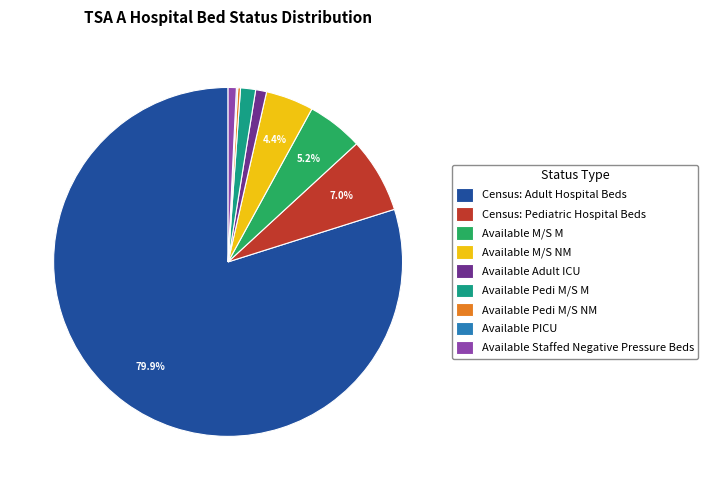

What portion of the pie excludes Census: Pediatric Hospital Beds?

93.0%